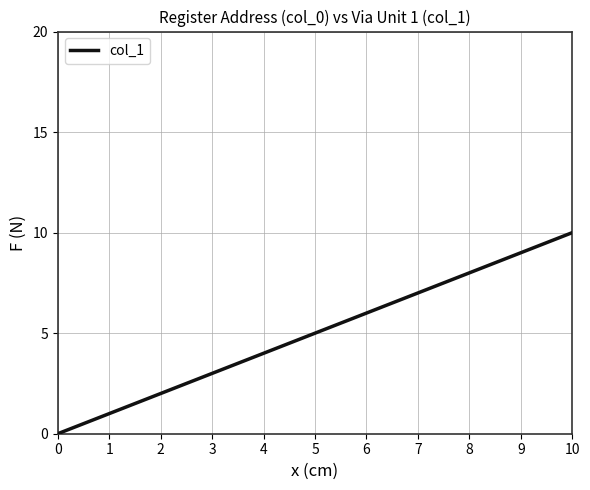

Which label corresponds to the largest value in the chart?

10